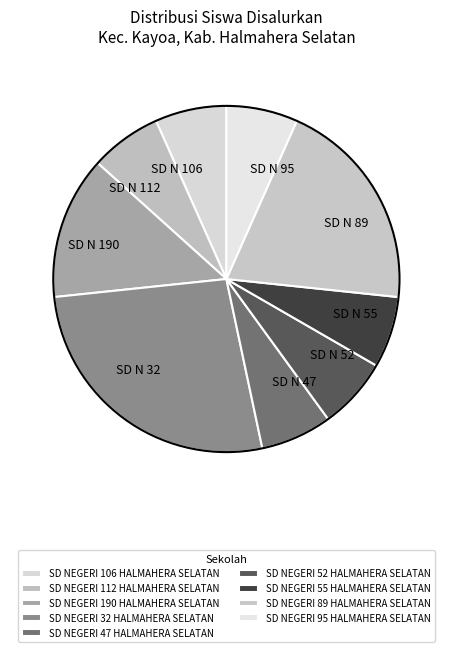

Is it true that SD N 32 is 13% of the pie?

False